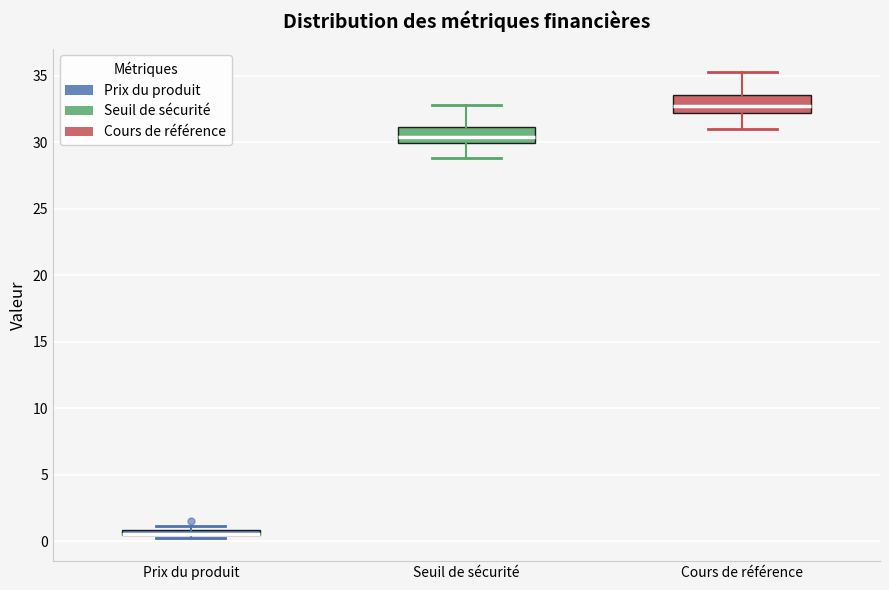

Where is the lower edge of the box for Prix du produit on the y-axis? The values are not printed on the chart, so give them approximately, as read against the axis.

0.5